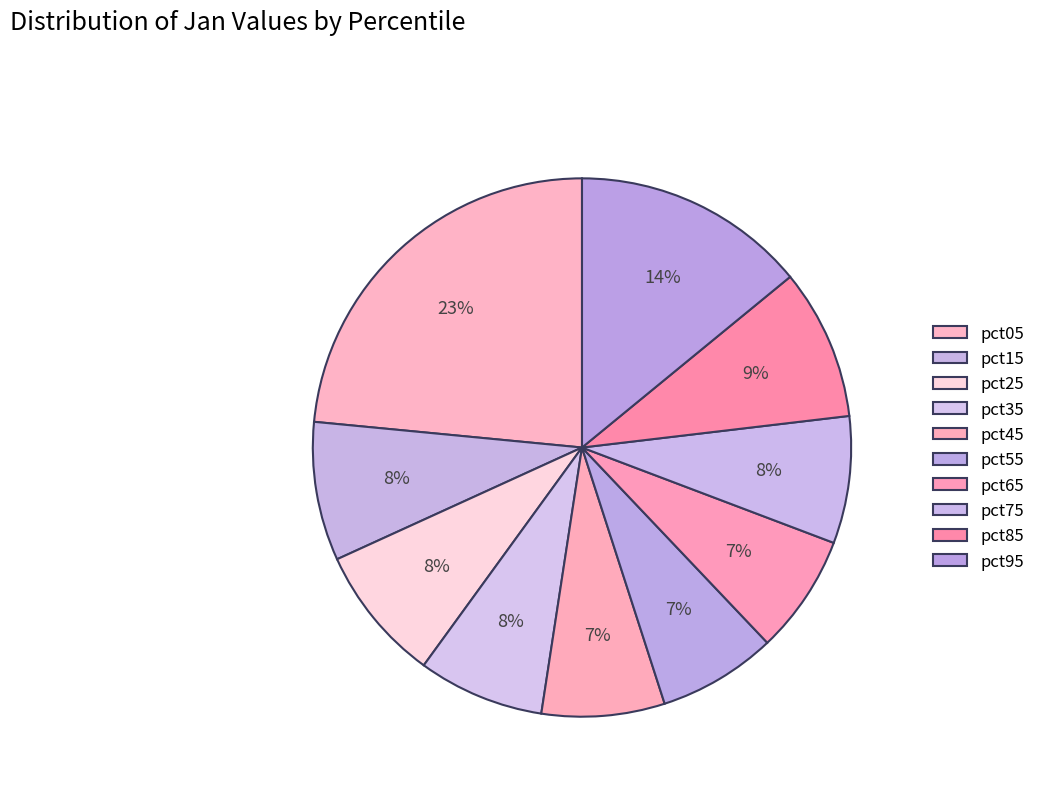

Which slice is the smallest?

pct55